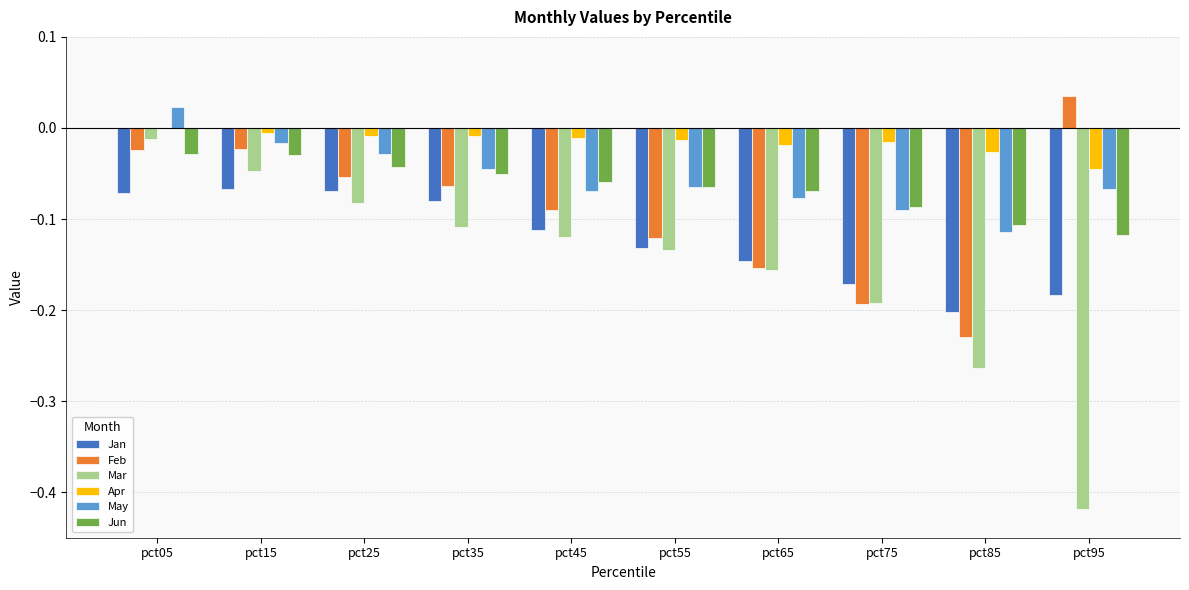

How many series are shown in this chart?

6